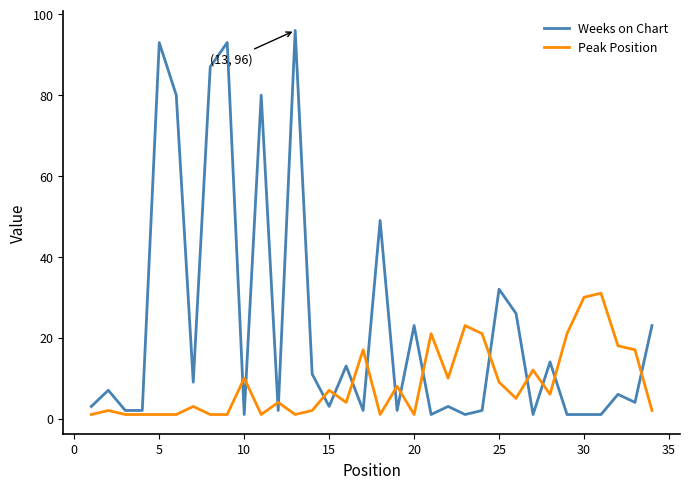

List the series in order of their peak value, lowest first.

Peak Position, Weeks on Chart